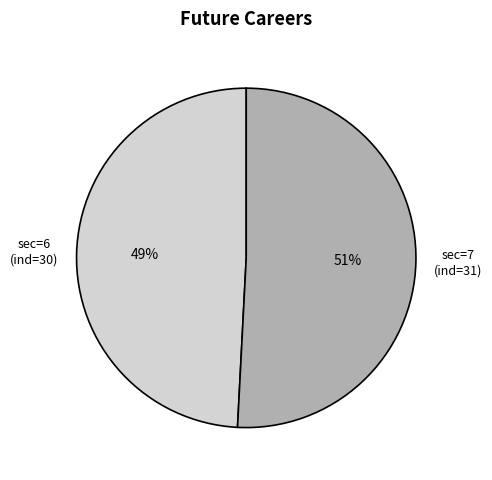

Is there any slice that represents more than half of the pie?

Yes